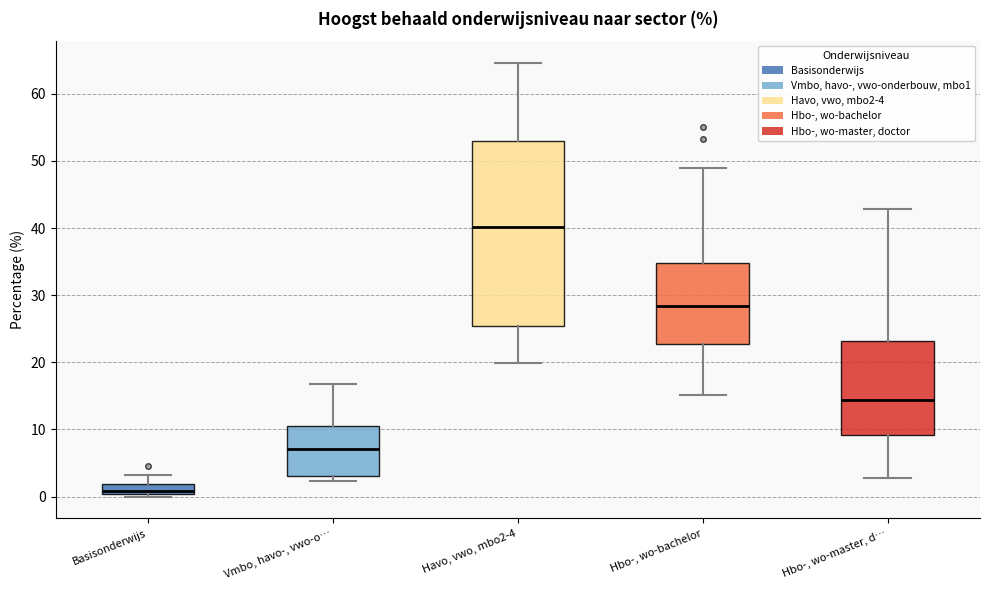

Where is the lower edge of the box for Vmbo, havo-, vwo-o… on the y-axis? The values are not printed on the chart, so give them approximately, as read against the axis.

3